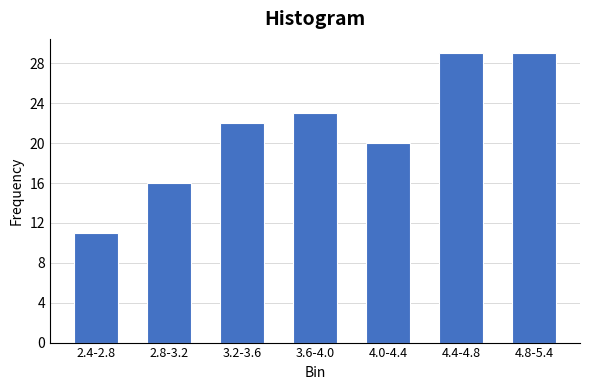

Reading right to left, extract all data points from this chart.

29	29	20	23	22	16	11